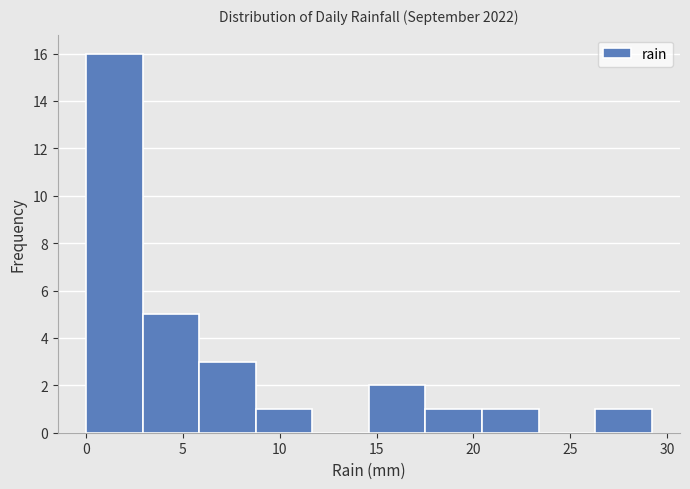

What is the height of the bar covering 9.0 to 11.5 on the x-axis? Neither the bar edges nor the heights are printed on the chart, so give them approximately, as read against the axes.

1